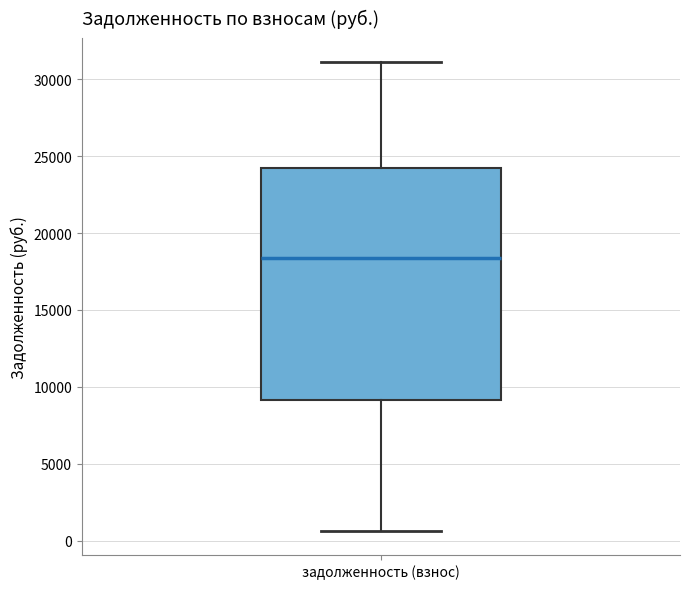

Transcribe this box plot: give where the median line is, the range the box spans, and where the two whiskers end, as read against the y-axis. The values are not printed on the chart, so give them approximately, as read against the axis.

median 18500, box 9000 to 24000, whiskers 500 to 31000